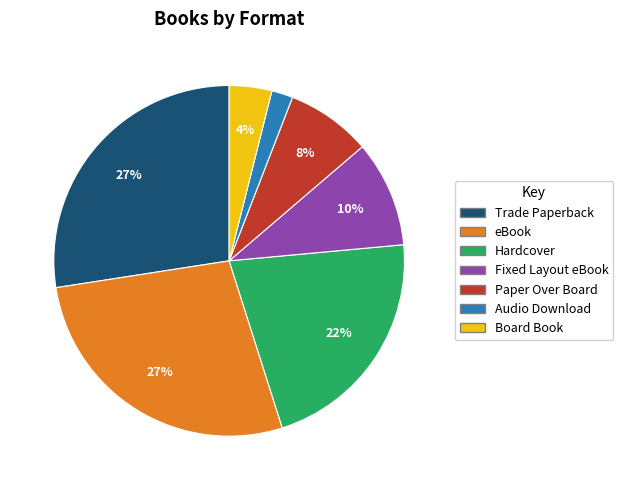

What percentage is the Fixed Layout eBook slice, to the nearest percent?

10%